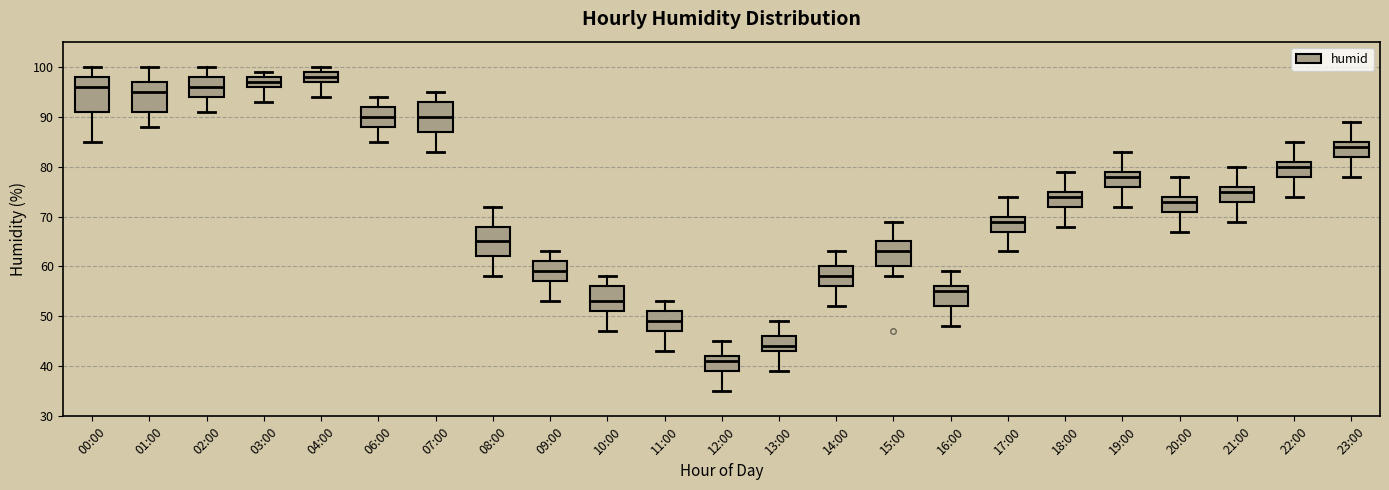

Where is the lower edge of the box for 21:00 on the y-axis? The values are not printed on the chart, so give them approximately, as read against the axis.

73